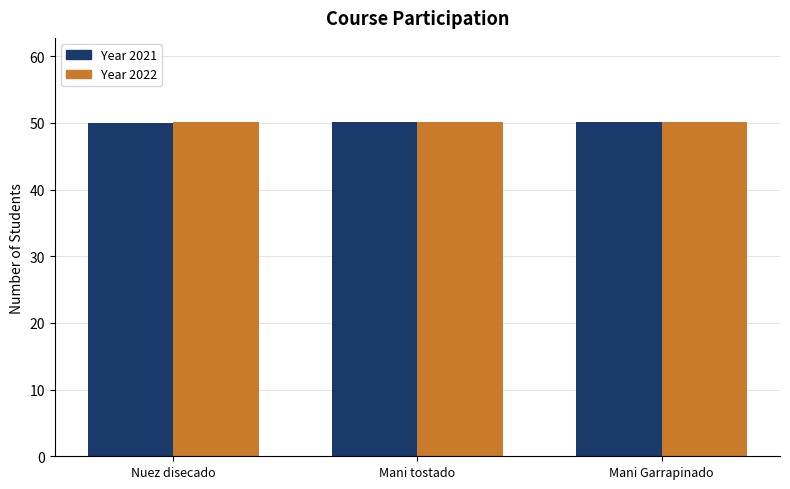

What is the total value across all series at Mani Garrapinado?

100.4